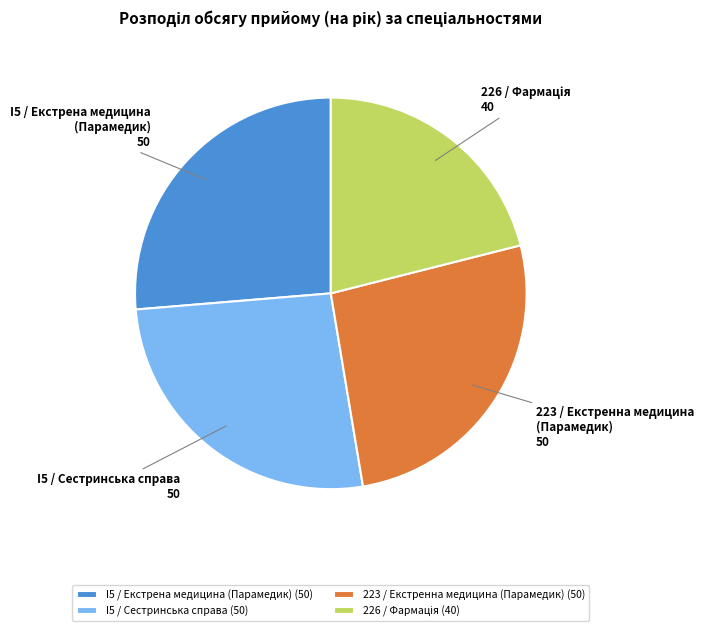

Is it true that 223 / Екстренна медицина (Парамедик) is 26% of the pie?

True